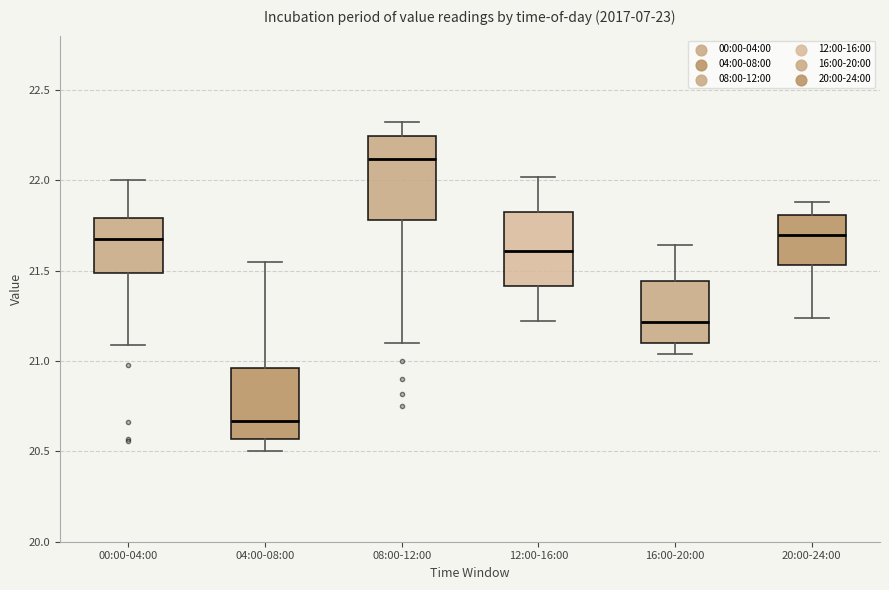

Reading left to right, read every box against the y-axis: the position of its median line, the range the box covers, and the ends of its whiskers. The values are not printed on the chart, so give them approximately, as read against the axis.

00:00-04:00: median 21.70, box 21.50 to 21.80, whiskers 21.10 to 22.00
04:00-08:00: median 20.65, box 20.55 to 20.95, whiskers 20.50 to 21.55
08:00-12:00: median 22.10, box 21.80 to 22.25, whiskers 21.10 to 22.30
12:00-16:00: median 21.60, box 21.40 to 21.85, whiskers 21.20 to 22.00
16:00-20:00: median 21.20, box 21.10 to 21.45, whiskers 21.05 to 21.65
20:00-24:00: median 21.70, box 21.55 to 21.80, whiskers 21.25 to 21.90